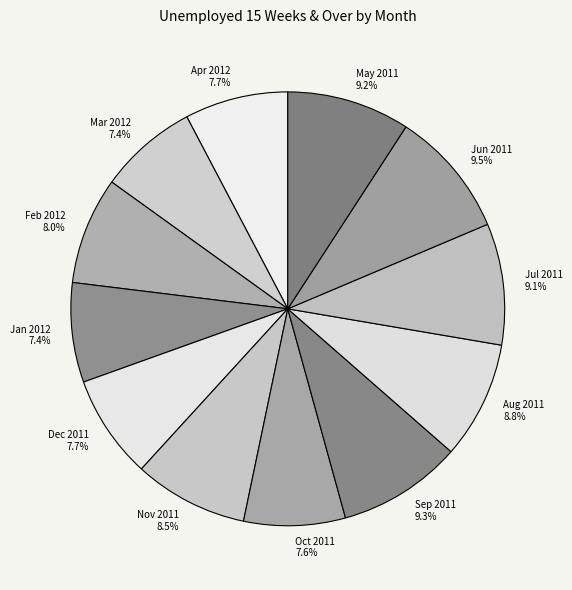

What is the total percentage of Apr 2012 and Jan 2012?

15.1%